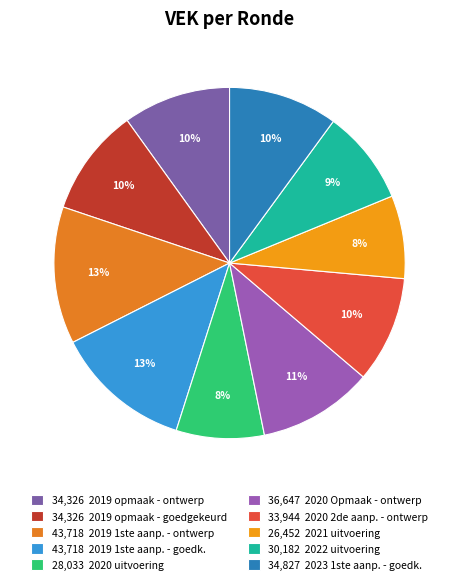

Count the number of slices in the pie.

10